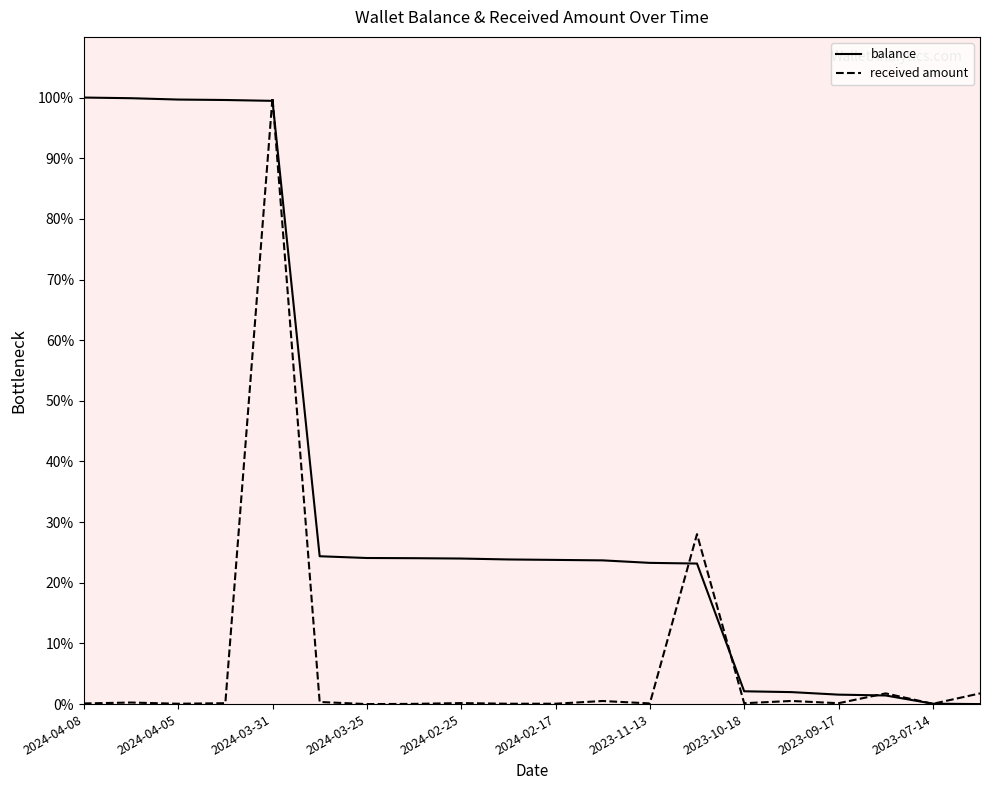

What is the highest value of the balance series?

100.0